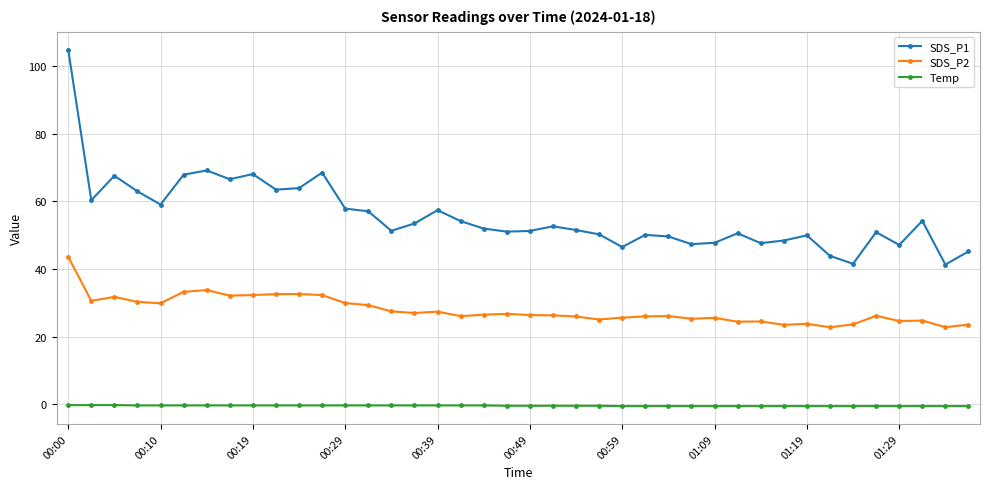

True or false: SDS_P2 and SDS_P1 intersect in this chart.

False